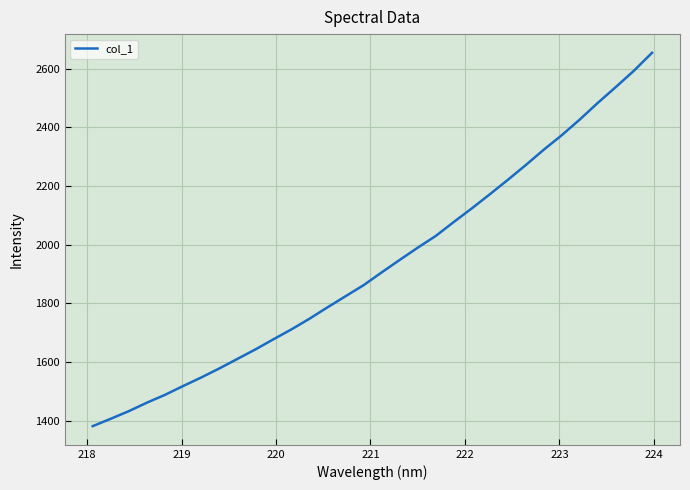

What is the difference between the maximum and minimum values?

1272.8